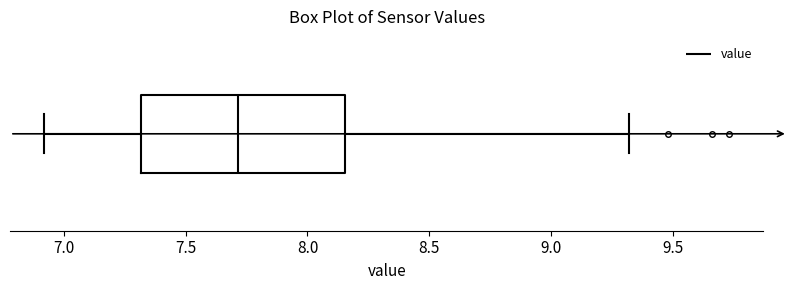

Read this box plot against the x-axis: the position of the median line, the range covered by the box, and the ends of both whiskers. The values are not printed on the chart, so give them approximately, as read against the axis.

median 7.70, box 7.30 to 8.15, whiskers 6.90 to 9.30